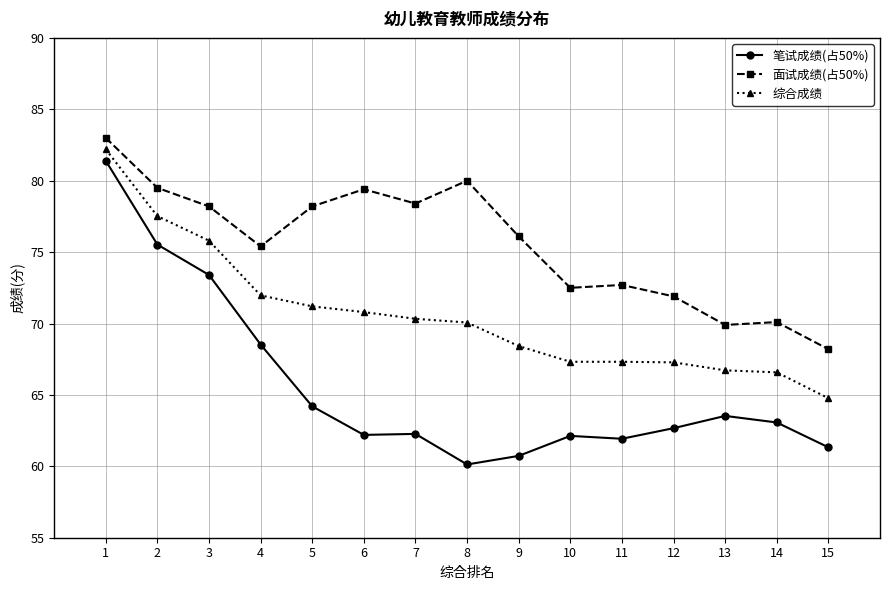

Rank the series by their maximum value, from highest to lowest.

面试成绩(占50%), 综合成绩, 笔试成绩(占50%)